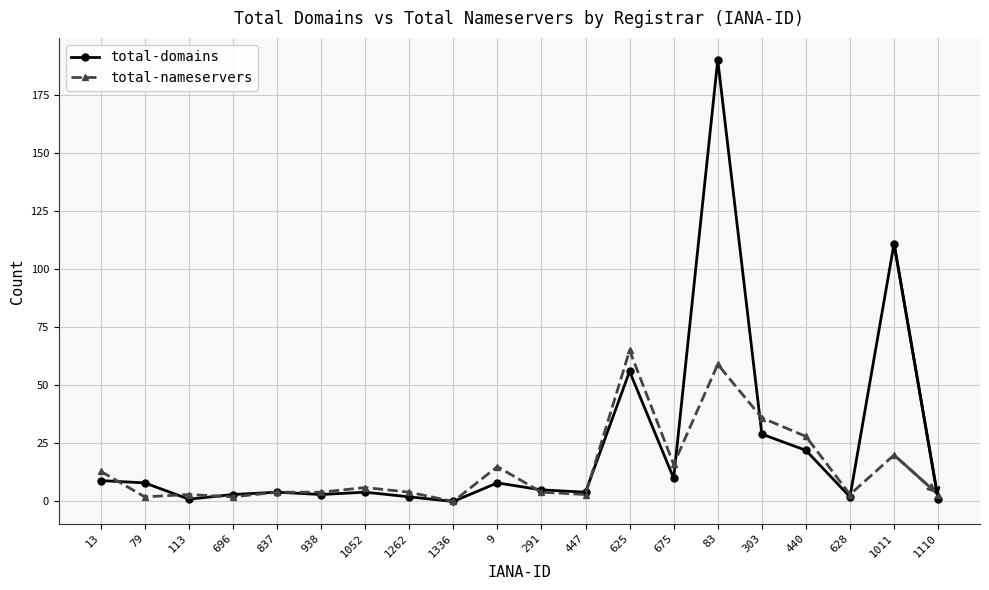

What are all the series names shown in the legend?

total-domains, total-nameservers